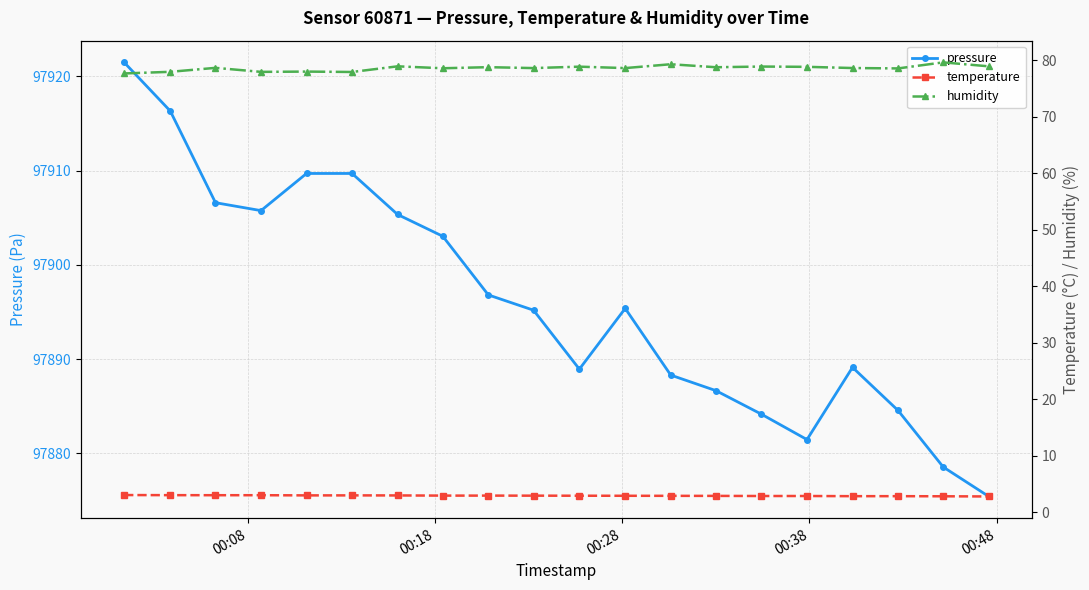

What is the minimum value for pressure?

97875.4